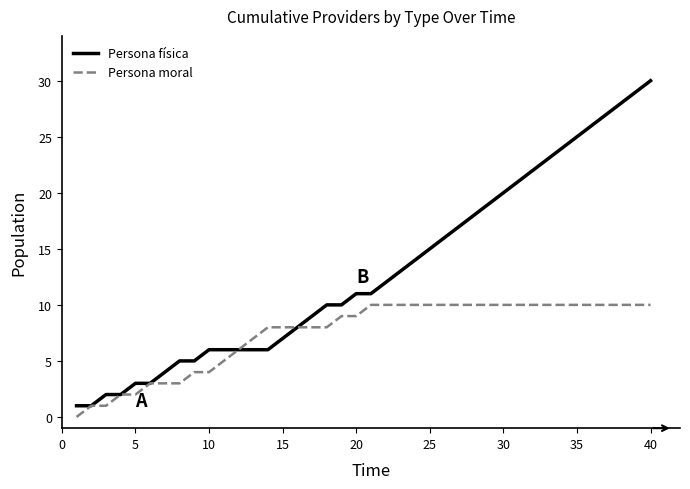

What is the maximum value shown in the chart?

30